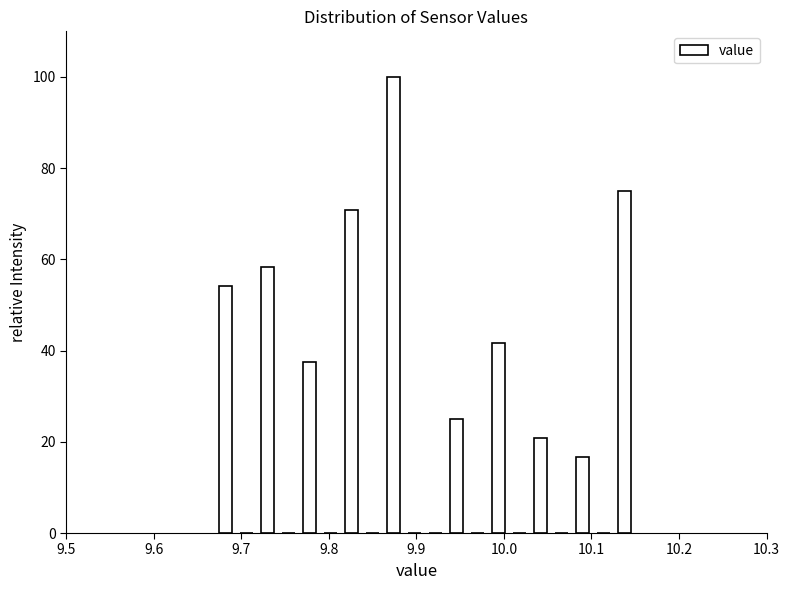

Read against the x-axis, roughly where is the centre of the tallest bar?

9.87